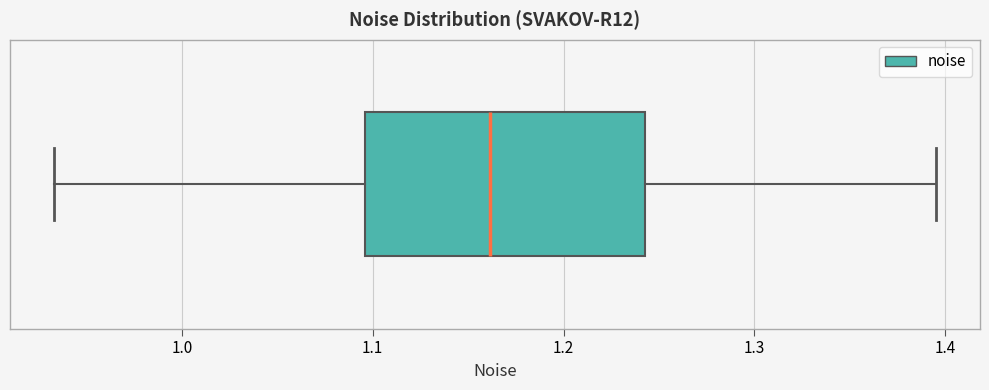

Read this box plot against the x-axis: the position of the median line, the range covered by the box, and the ends of both whiskers. The values are not printed on the chart, so give them approximately, as read against the axis.

median 1.16, box 1.10 to 1.24, whiskers 0.93 to 1.40